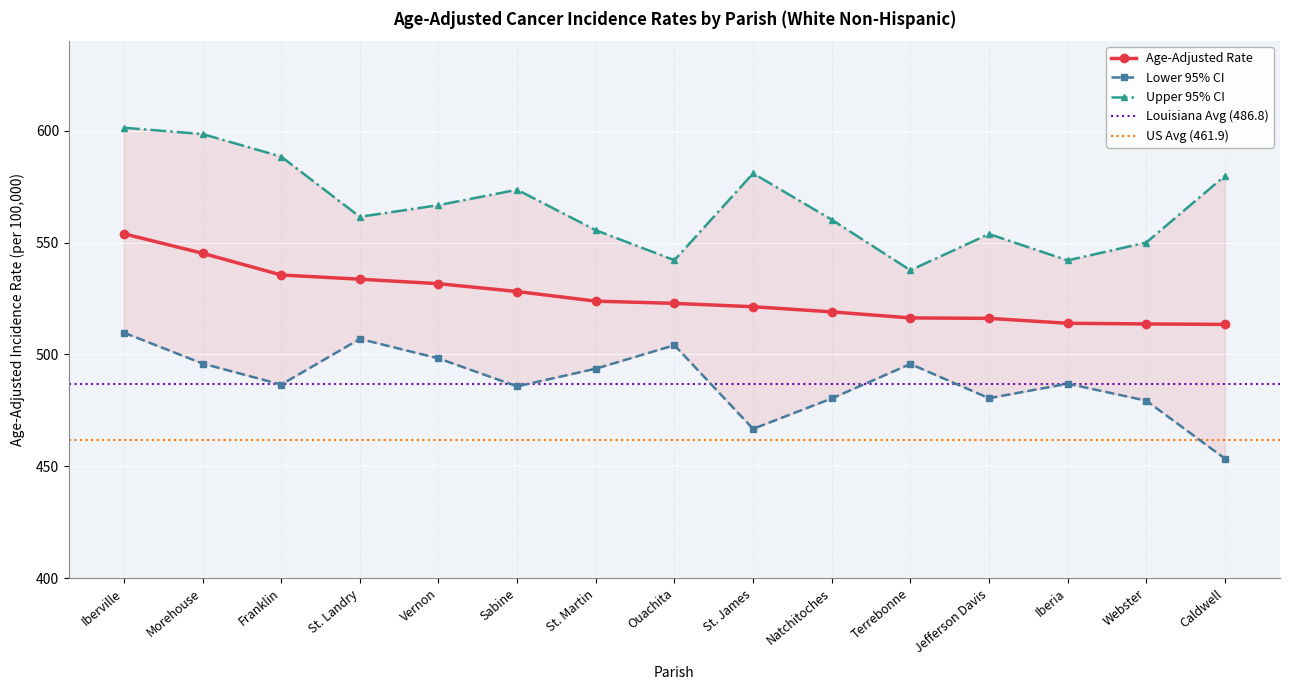

What is the difference between the highest and lowest values at Natchitoches?

79.9